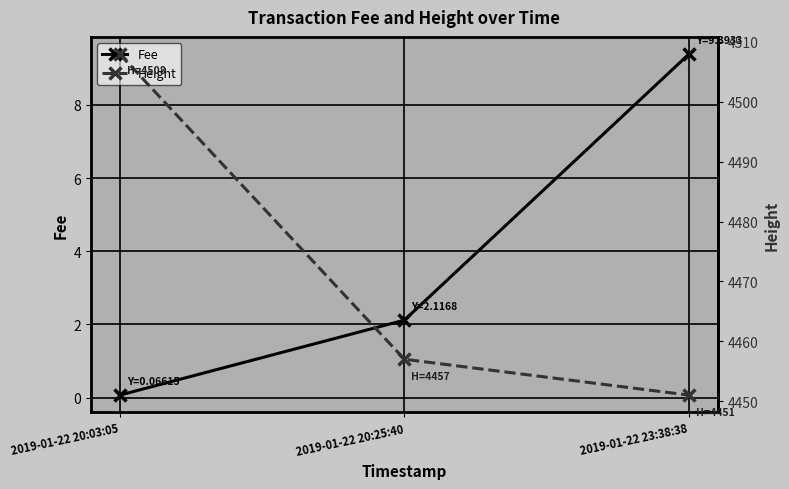

What is the spread (max minus min) of values at 2019-01-22 23:38:38?

4441.6